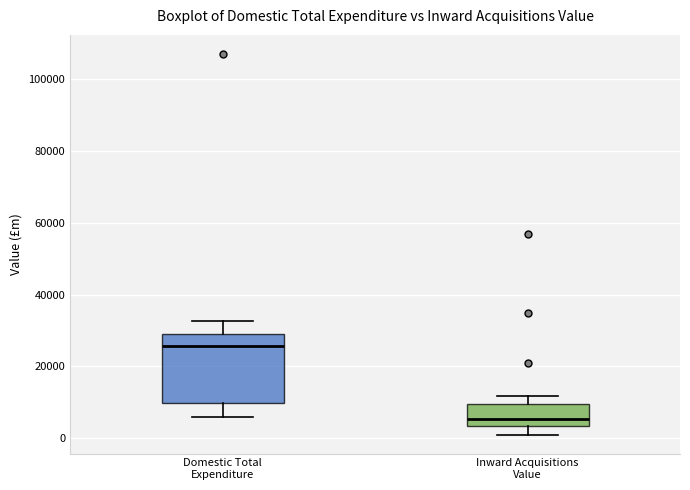

Which box has the highest median line?

Domestic Total Expenditure